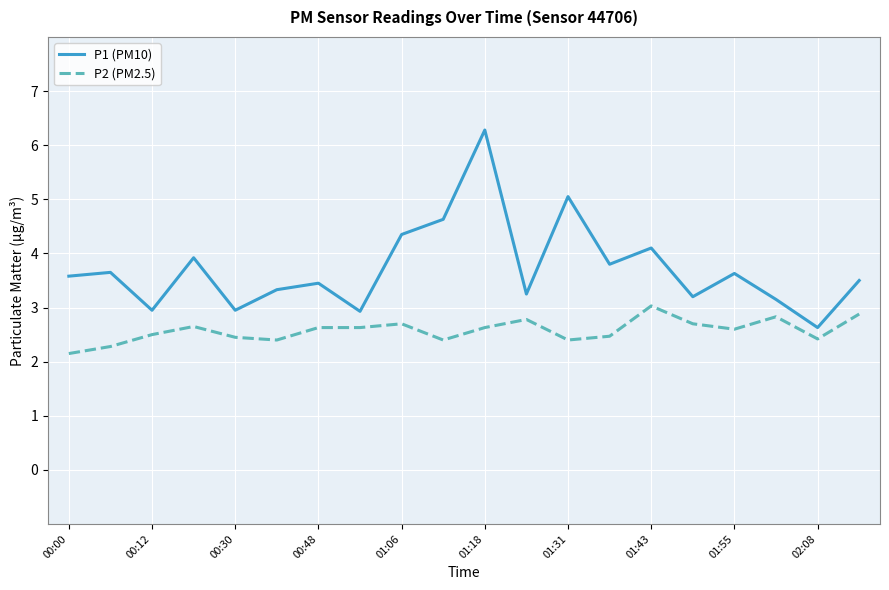

True or false: P2 (PM2.5) and P1 (PM10) cross at least once.

False